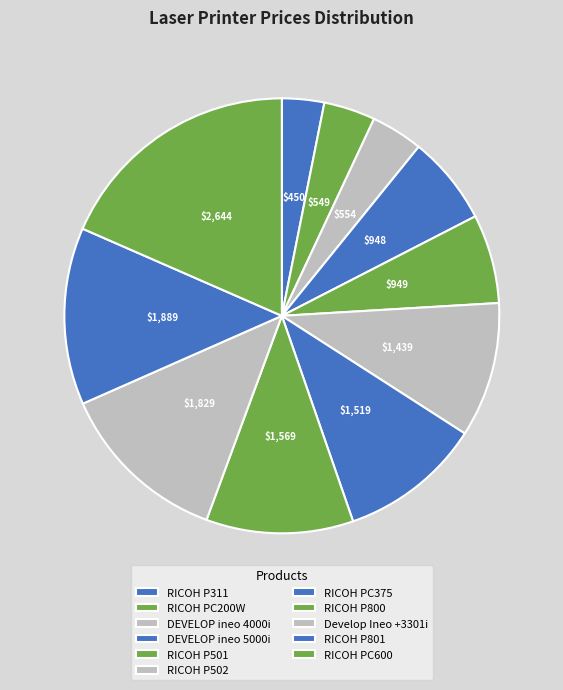

True or false: RICOH P502 accounts for 10% of the total.

True